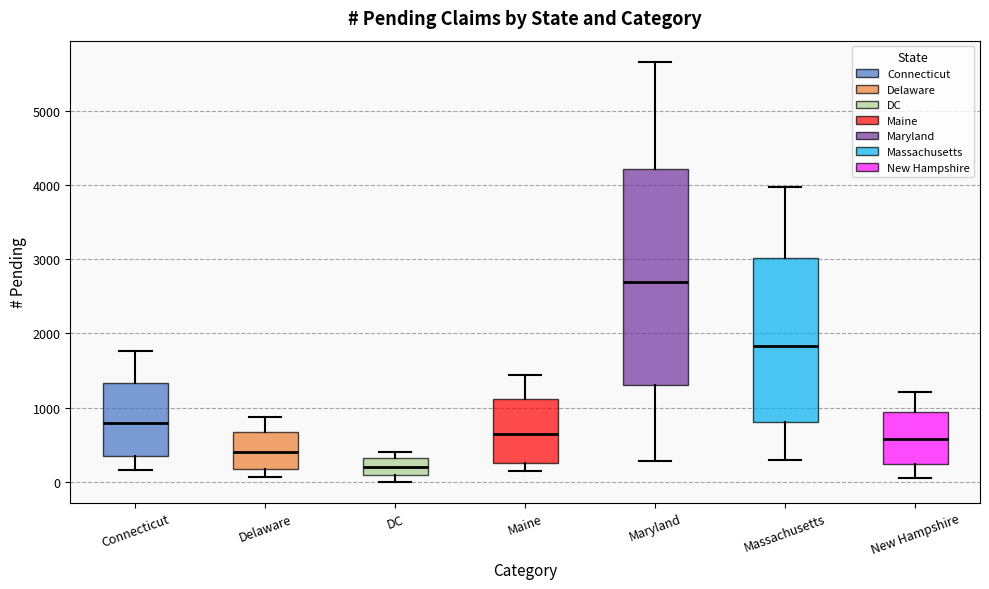

Reading left to right, read every box against the y-axis: the position of its median line, the range the box covers, and the ends of its whiskers. The values are not printed on the chart, so give them approximately, as read against the axis.

Connecticut: median 800, box 400 to 1300, whiskers 200 to 1800
Delaware: median 400, box 200 to 700, whiskers 100 to 900
DC: median 200, box 100 to 300, whiskers 0 to 400
Maine: median 600, box 200 to 1100, whiskers 100 to 1400
Maryland: median 2700, box 1300 to 4200, whiskers 300 to 5700
Massachusetts: median 1800, box 800 to 3000, whiskers 300 to 4000
New Hampshire: median 600, box 200 to 900, whiskers 100 to 1200